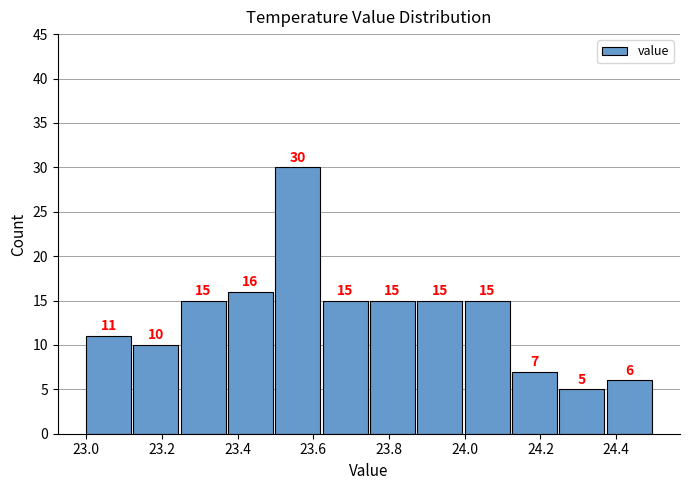

Reading left to right, transcribe this chart: for each bar, give the range it covers on the x-axis and its height. The bar edges are not printed on the chart, so give them approximately, as read against the axis.

23.000 to 23.125: 11
23.125 to 23.250: 10
23.250 to 23.375: 15
23.375 to 23.500: 16
23.500 to 23.625: 30
23.625 to 23.750: 15
23.750 to 23.875: 15
23.875 to 24.000: 15
24.000 to 24.125: 15
24.125 to 24.250: 7
24.250 to 24.375: 5
24.375 to 24.500: 6